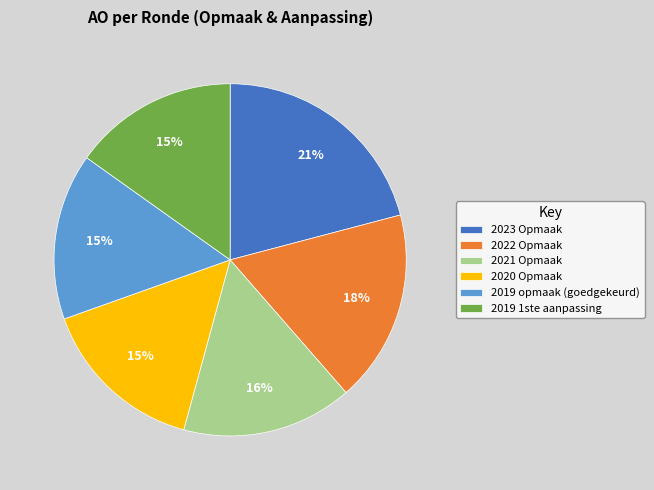

True or false: 2019 opmaak (goedgekeurd) accounts for 15% of the total.

True